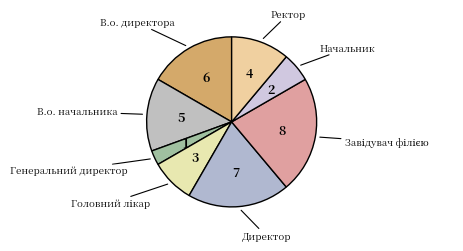

How many segments does this pie chart have?

8